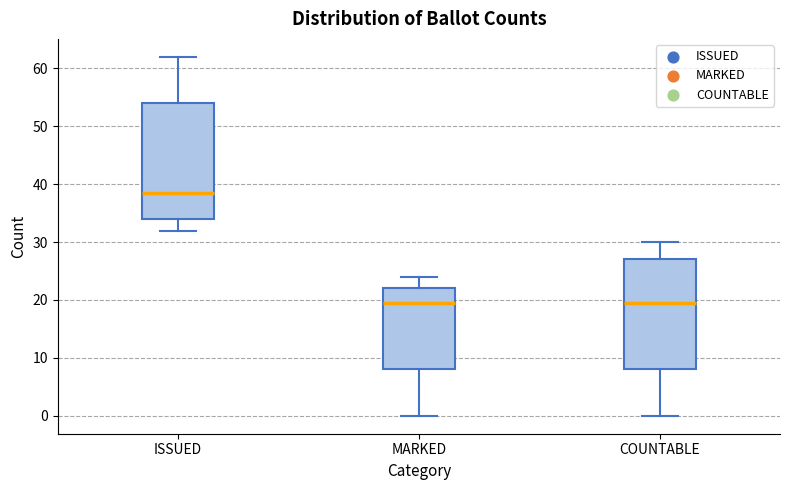

Reading left to right, transcribe this box plot: for each box, give where its median line is, the range the box spans, and where its two whiskers end, as read against the y-axis. The values are not printed on the chart, so give them approximately, as read against the axis.

ISSUED: median 39, box 34 to 54, whiskers 32 to 62
MARKED: median 20, box 8 to 22, whiskers 0 to 24
COUNTABLE: median 20, box 8 to 27, whiskers 0 to 30